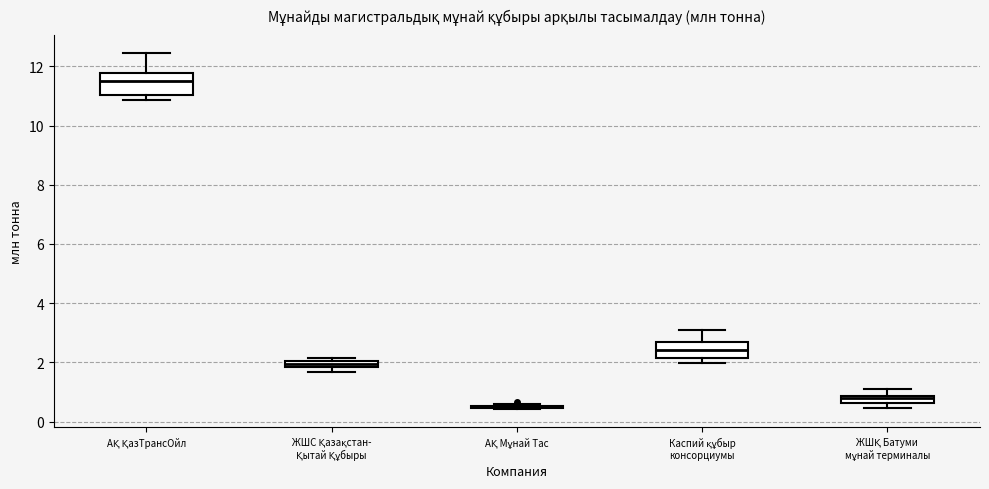

Where is the lower edge of the box for ЖШҚ Батуми мұнай терминалы on the y-axis? The values are not printed on the chart, so give them approximately, as read against the axis.

0.6